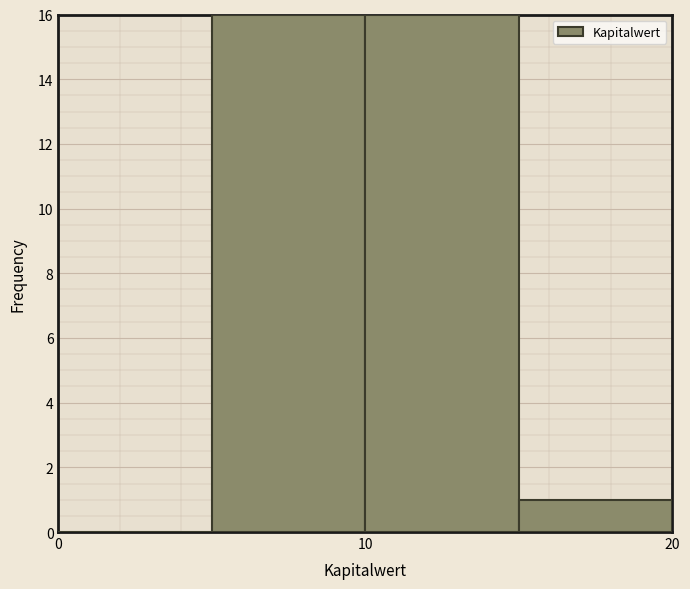

Reading left to right, transcribe this chart: for each bar, give the range it covers on the x-axis and its height. The values are not printed on the chart, so give them approximately, as read against the axis.

0 to 5: 0
5 to 10: 16
10 to 15: 16
15 to 20: 1